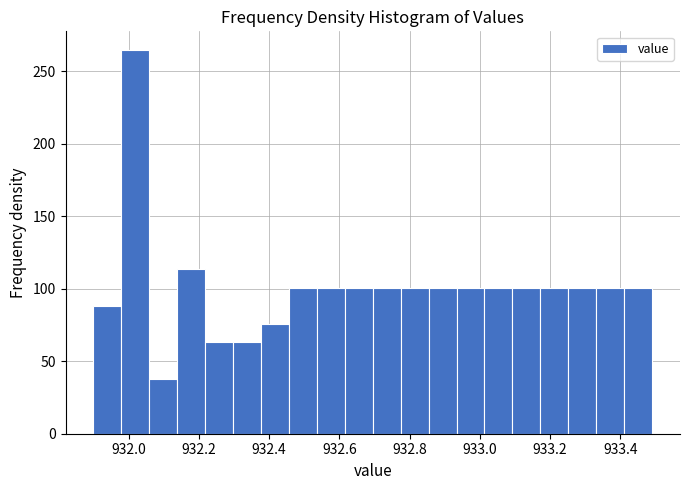

Around what value on the x-axis is the tallest bar? Give the approximate position of its centre, as read against the axis.

932.02